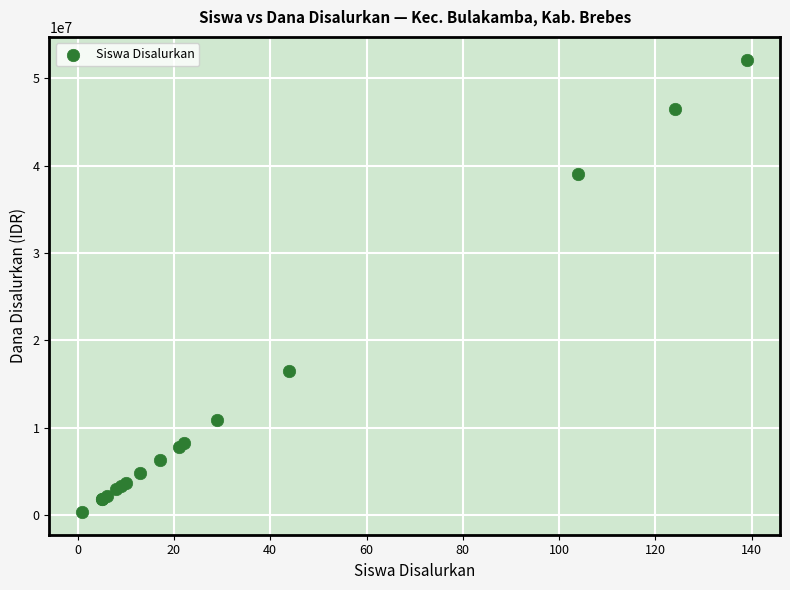

What Y value in the scatter plot is closest to 26250000?

16500000